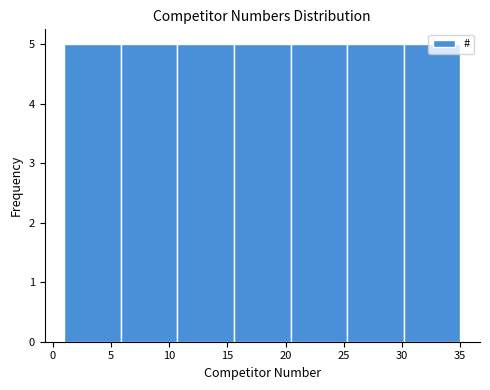

How tall is the bar that spans 25.5 to 30.0 on the x-axis? Neither the bar edges nor the heights are printed on the chart, so give them approximately, as read against the axes.

5